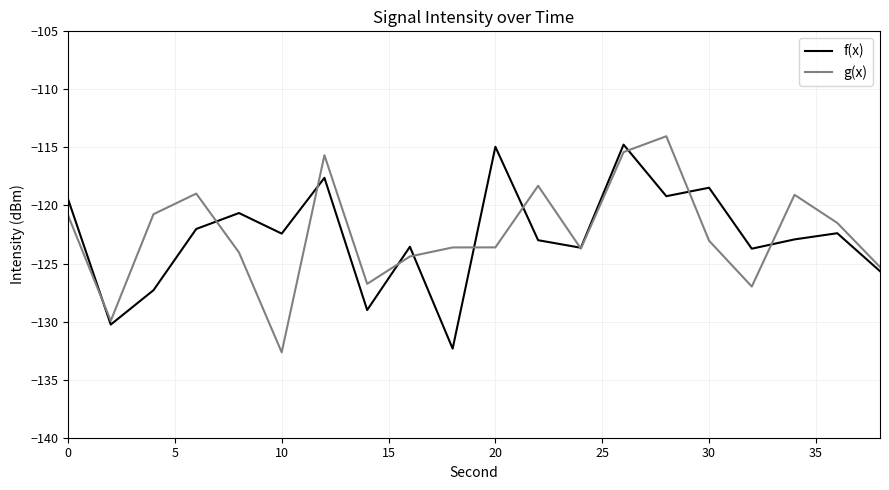

What is the maximum value shown in the chart?

-114.0